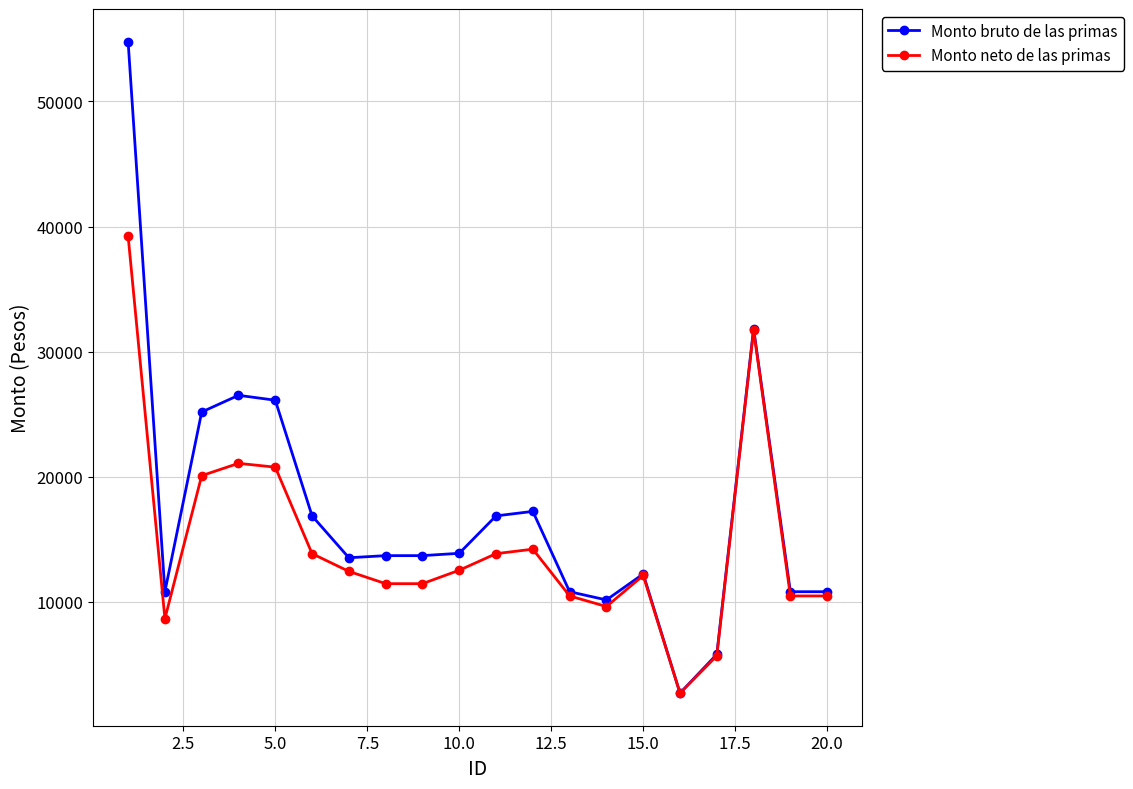

True or false: Monto neto de las primas has more than 0 points higher than both neighbors.

True